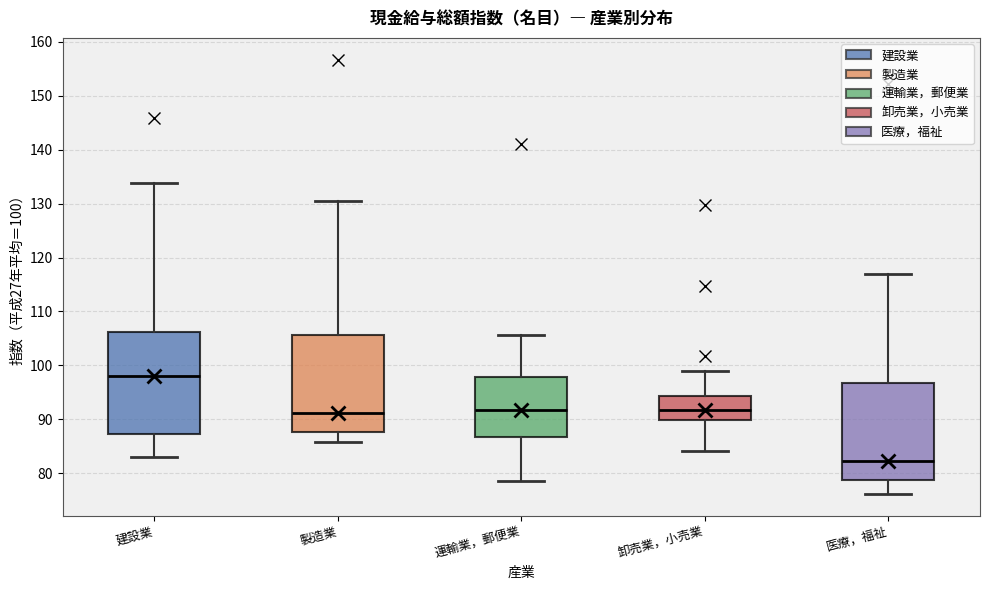

Reading left to right, transcribe this box plot: for each box, give where its median line is, the range the box spans, and where its two whiskers end, as read against the y-axis. The values are not printed on the chart, so give them approximately, as read against the axis.

建設業: median 98, box 87 to 106, whiskers 83 to 134
製造業: median 91, box 88 to 106, whiskers 86 to 130
運輸業，郵便業: median 92, box 87 to 98, whiskers 79 to 106
卸売業，小売業: median 92, box 90 to 94, whiskers 84 to 99
医療，福祉: median 82, box 79 to 97, whiskers 76 to 117